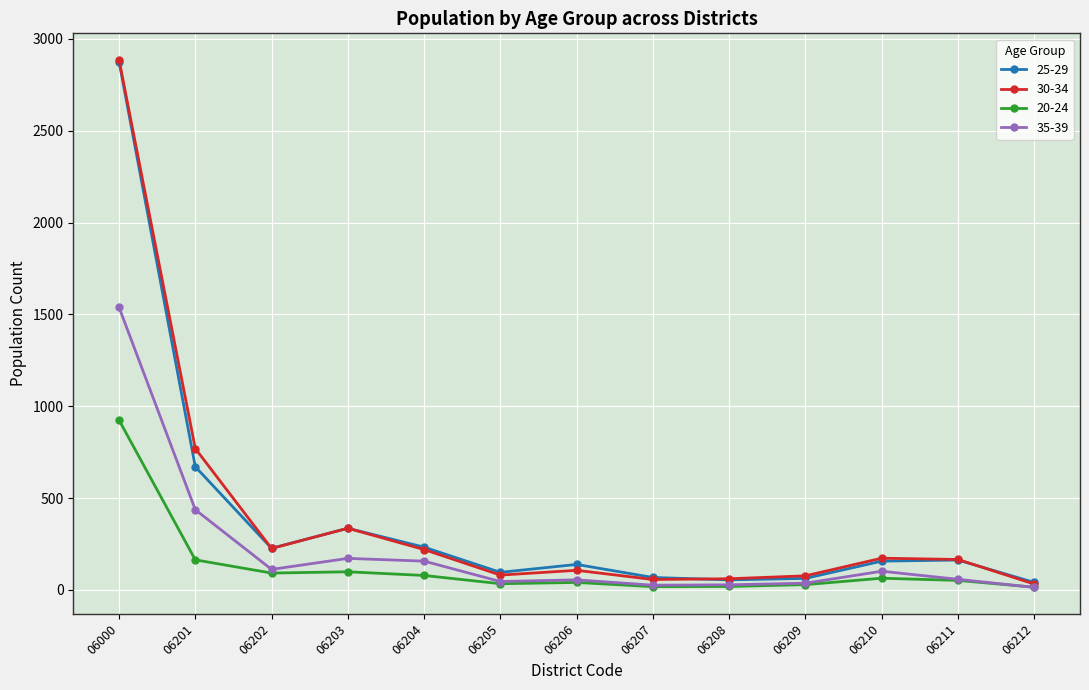

The 20-24 series shows 18 at 06207. True or false?

True